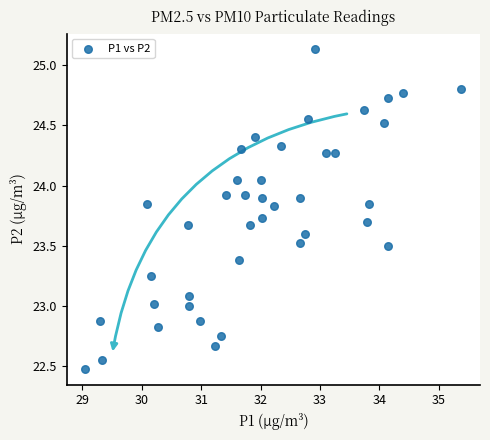

What is the range of X values (max minus min)?

6.3